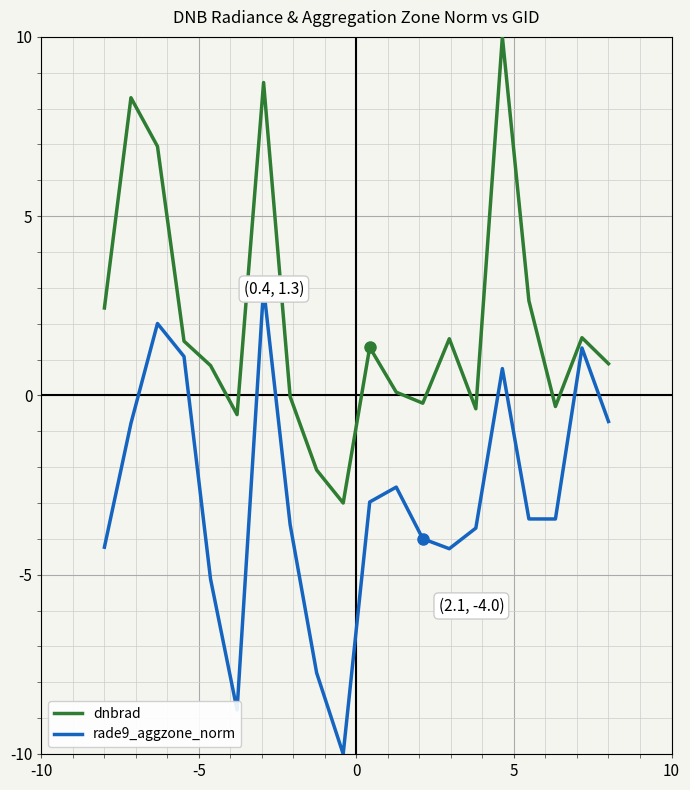

Which series has the largest total across all categories?

dnbrad